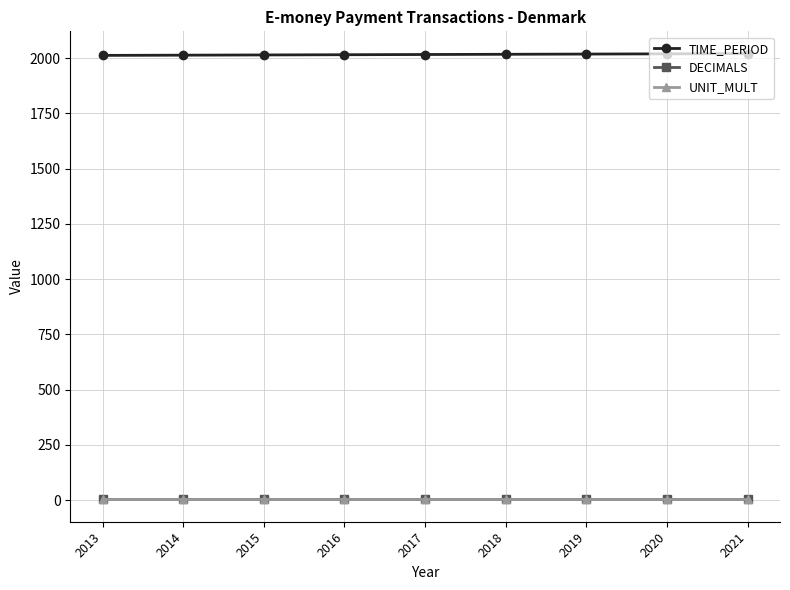

Is the value of TIME_PERIOD at 2013 greater than the value of DECIMALS at 2015?

Yes